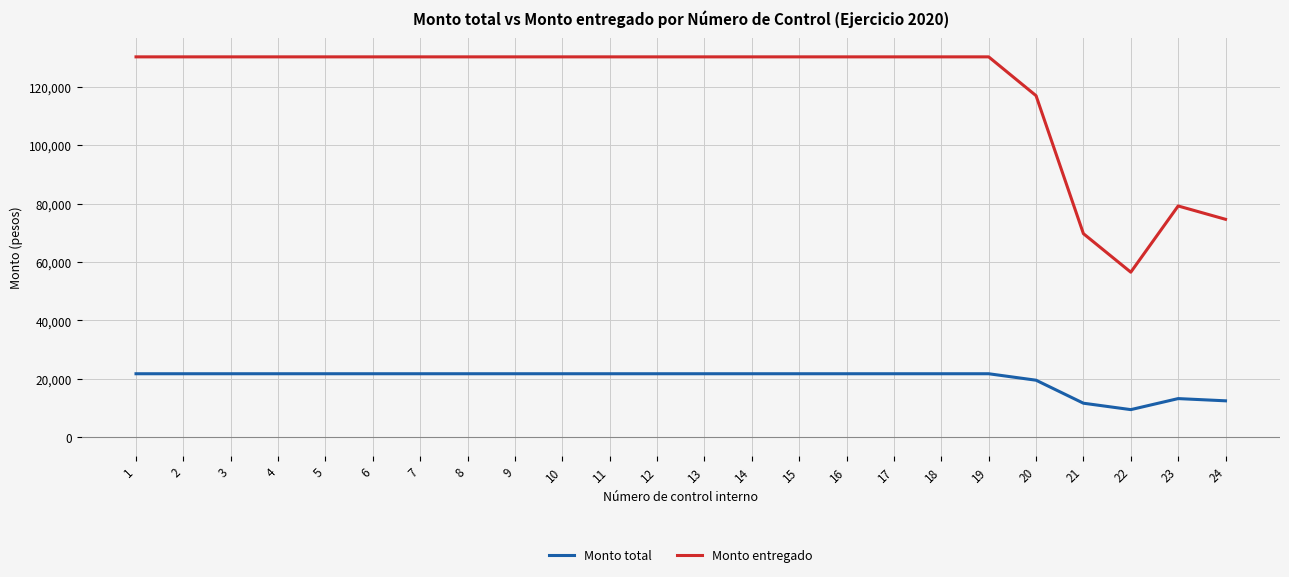

Reading left to right, what are all the values shown in this chart?

Monto total: 21717	21717	21717	21717	21717	21717	21717	21717	21717	21717	21717	21717	21717	21717	21717	21717	21717	21717	21717	19500	11620	9420	13201	12440
Monto entregado: 130302	130302	130302	130302	130302	130302	130302	130302	130302	130302	130302	130302	130302	130302	130302	130302	130302	130302	130302	117000	69720	56520	79206	74640